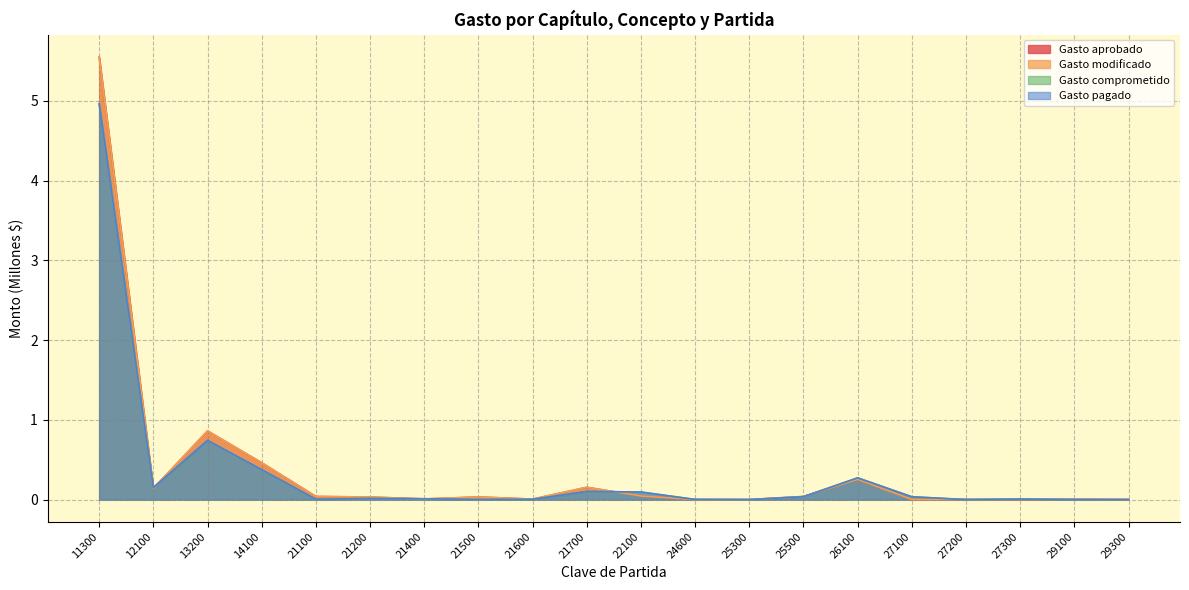

Is the value of Gasto modificado at 13200 greater than the value of Gasto comprometido at 21200?

Yes